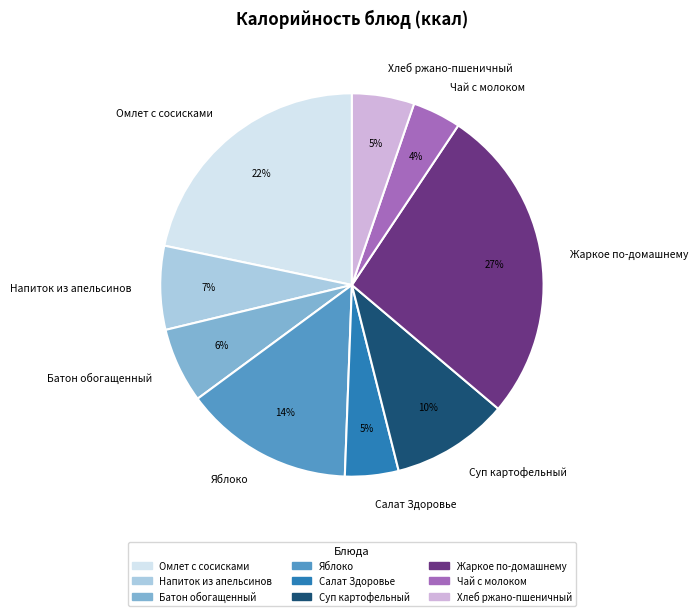

Is the sum of Чай с молоком and Напиток из апельсинов greater than half?

No